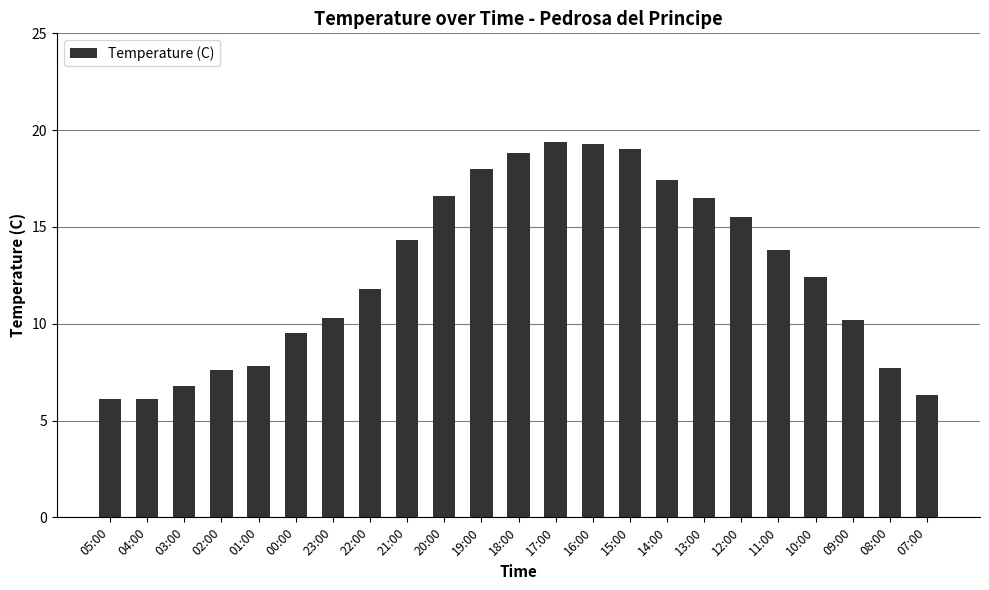

How many categories are shown in the chart?

23